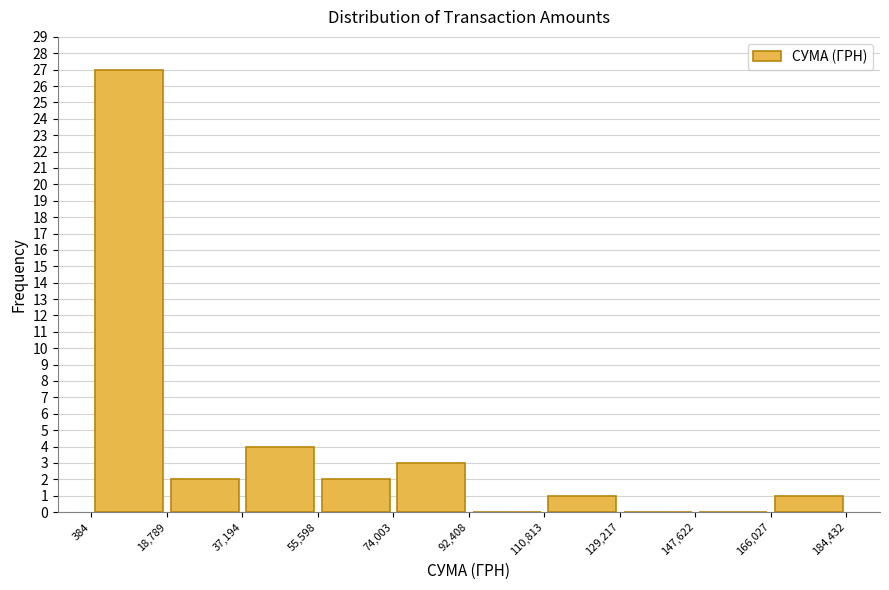

Reading left to right, transcribe this chart: for each bar, give the range it covers on the x-axis and its height. The values are not printed on the chart, so give them approximately, as read against the axis.

384 to 18,789: 27
18,789 to 37,194: 2
37,194 to 55,598: 4
55,598 to 74,003: 2
74,003 to 92,408: 3
92,408 to 110,813: 0
110,813 to 129,217: 1
129,217 to 147,622: 0
147,622 to 166,027: 0
166,027 to 184,432: 1